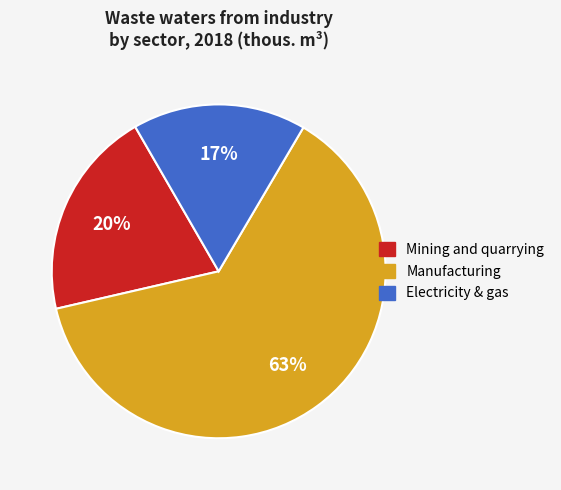

To the nearest percent, what is the difference between the largest and smallest slice percentages?

46%